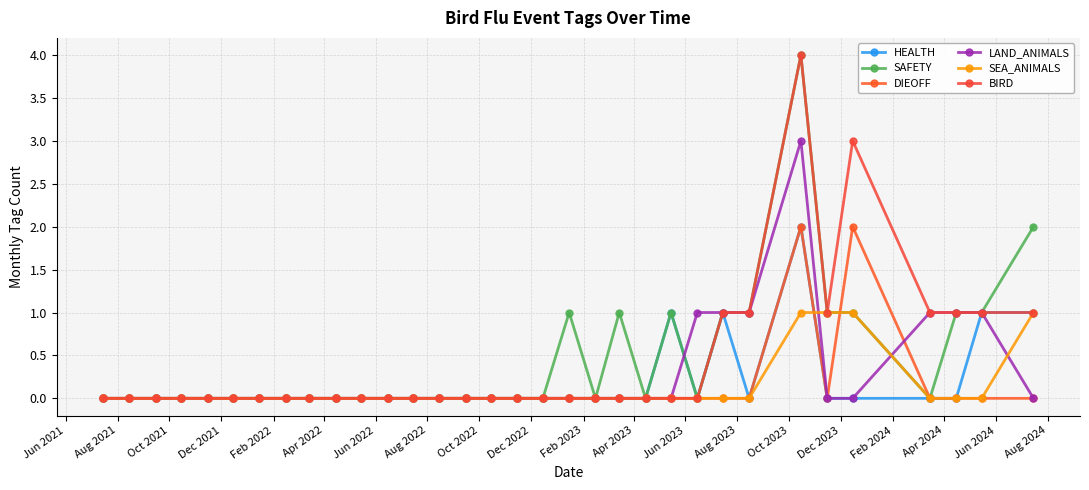

Count the number of data series in this chart.

6